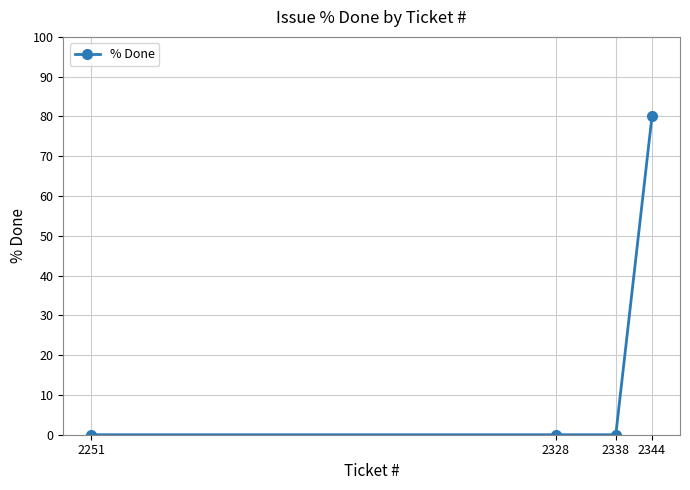

What is the sum of all values?

80